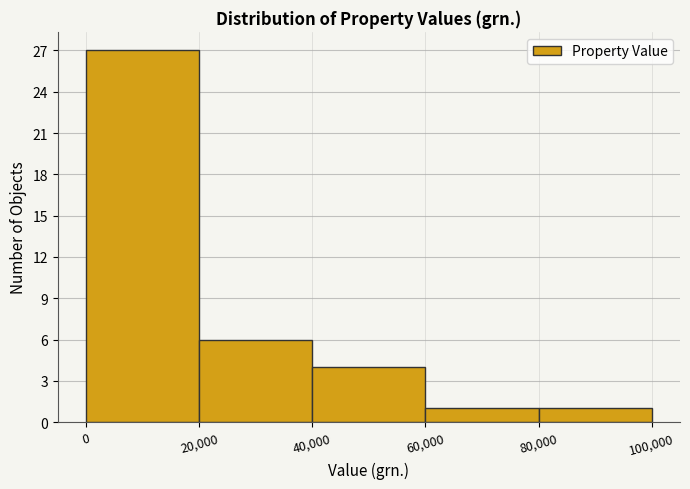

Reading left to right, transcribe this chart: for each bar, give the range it covers on the x-axis and its height. The values are not printed on the chart, so give them approximately, as read against the axis.

0 to 20,000: 27
20,000 to 40,000: 6
40,000 to 60,000: 4
60,000 to 80,000: 1
80,000 to 100,000: 1